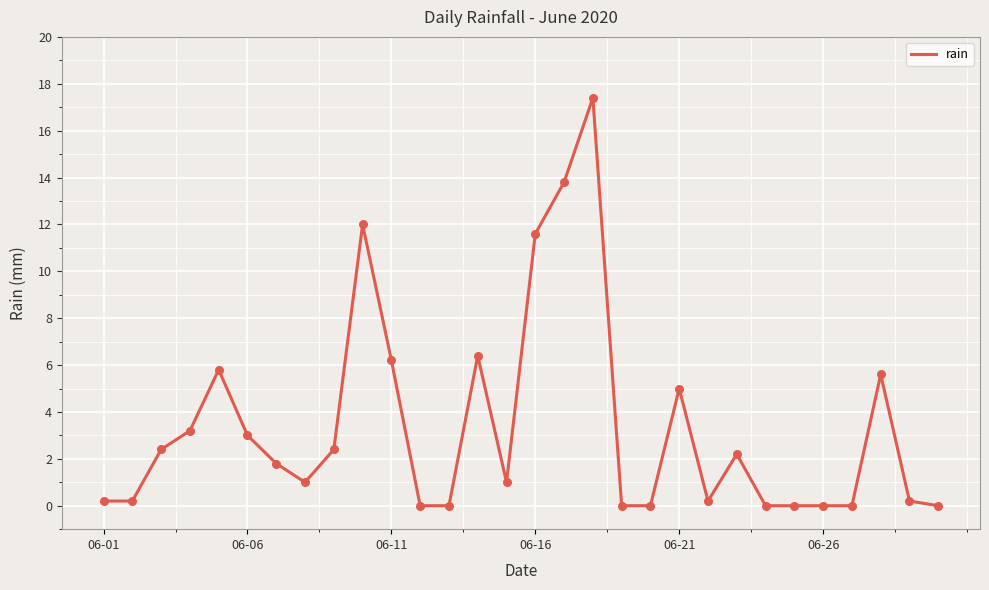

What is the maximum value shown in the chart?

17.4